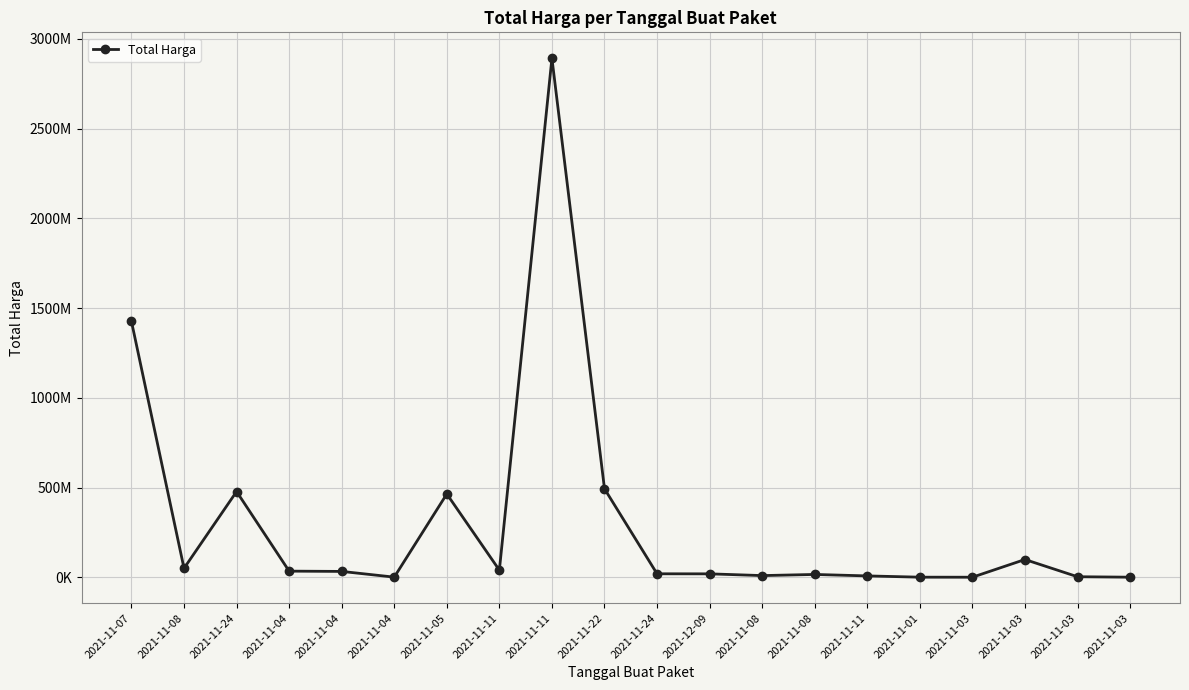

What is the label of the 4th point from the left?

2021-11-04